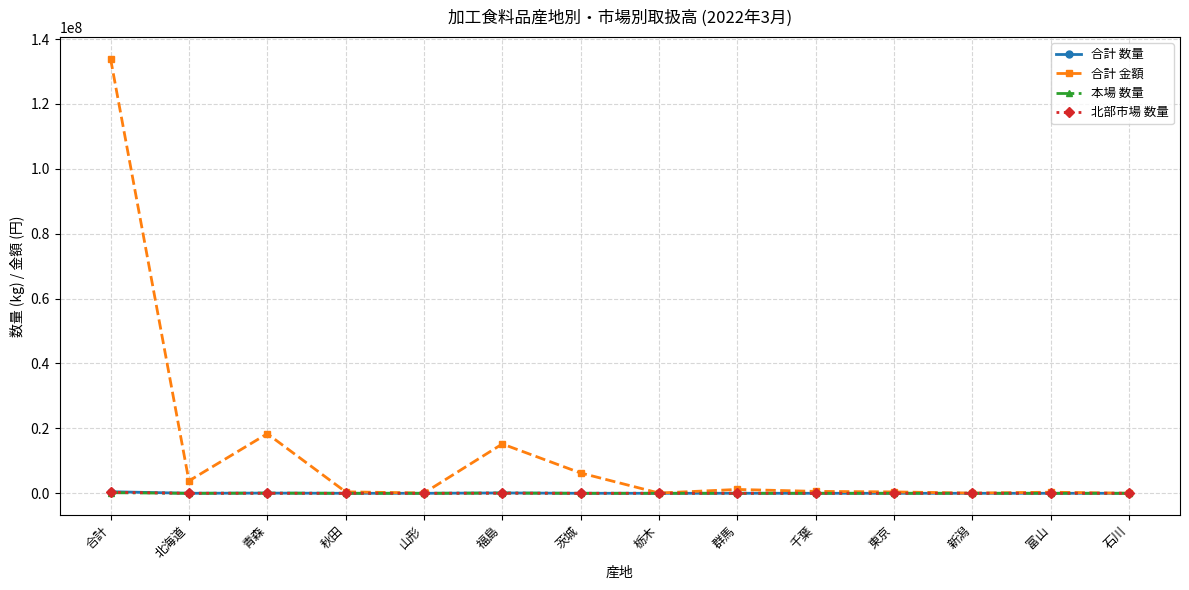

True or false: 合計 金額 has more than 2 interior local peaks.

True